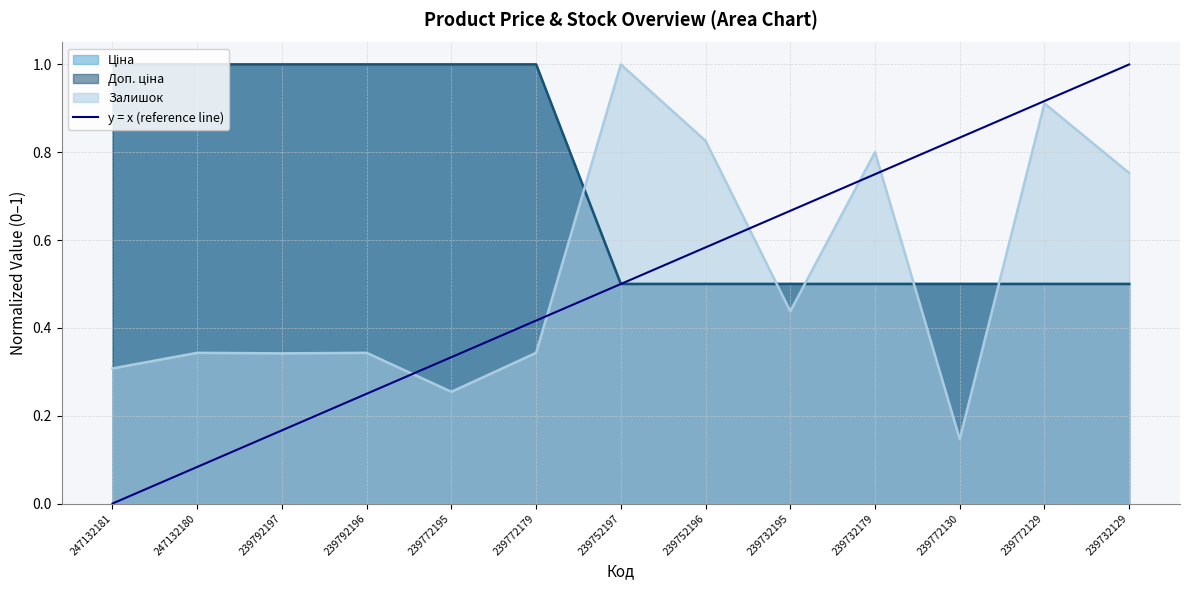

Reading right to left, what are all the values shown in this chart?

Ціна: 239732129=0.5	239772129=0.5	239772130=0.5	239732179=0.5	239732195=0.5	239752196=0.5	239752197=0.5	239772179=1.0	239772195=1.0	239792196=1.0	239792197=1.0	247132180=1.0	247132181=1.0
Доп. ціна: 239732129=0.5	239772129=0.5	239772130=0.5	239732179=0.5	239732195=0.5	239752196=0.5	239752197=0.5	239772179=1.0	239772195=1.0	239792196=1.0	239792197=1.0	247132180=1.0	247132181=1.0
Залишок: 239732129=0.8	239772129=0.9	239772130=0.1	239732179=0.8	239732195=0.4	239752196=0.8	239752197=1.0	239772179=0.3	239772195=0.3	239792196=0.3	239792197=0.3	247132180=0.3	247132181=0.3